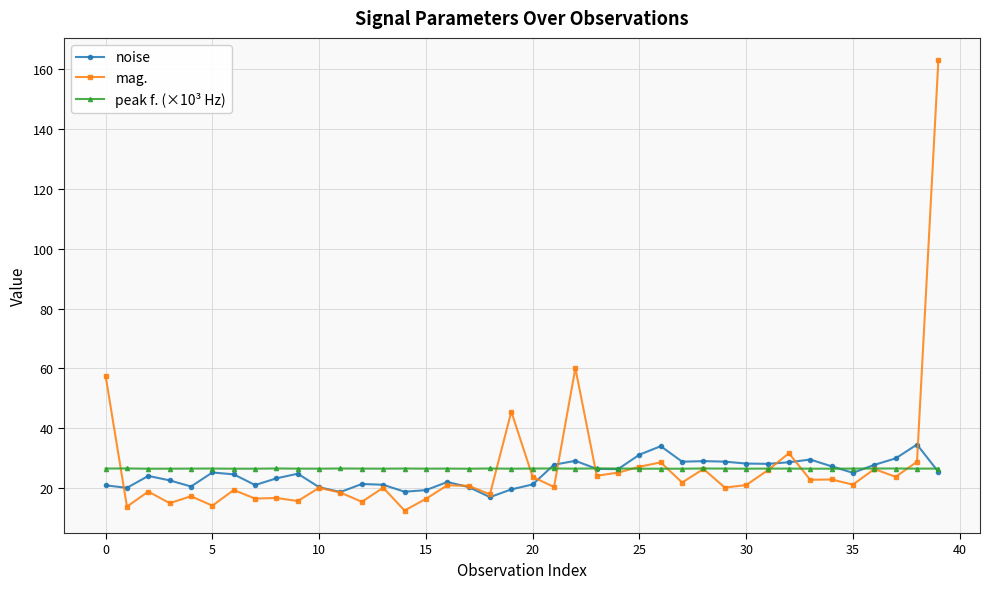

What is the value of the noise point at the 39th from the left?

34.5